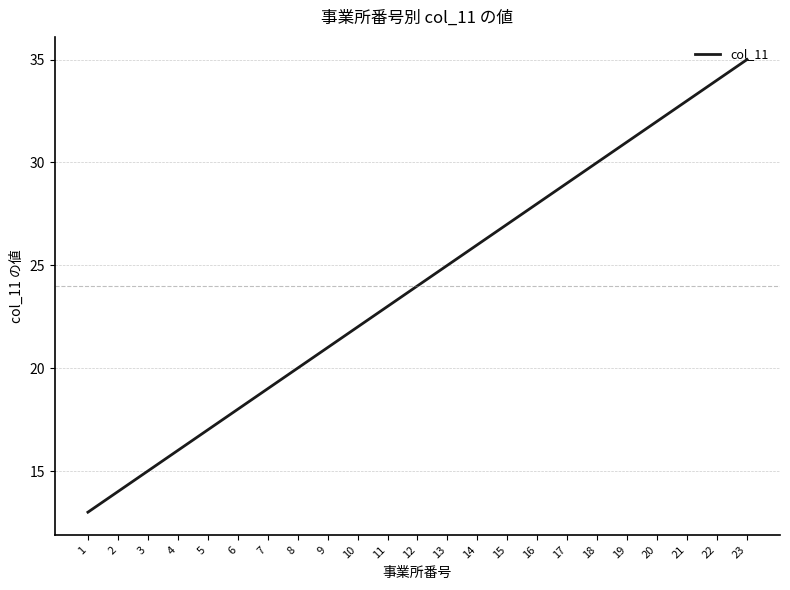

List the labels in order of value, largest first.

23, 22, 21, 20, 19, 18, 17, 16, 15, 14, 13, 12, 11, 10, 9, 8, 7, 6, 5, 4, 3, 2, 1